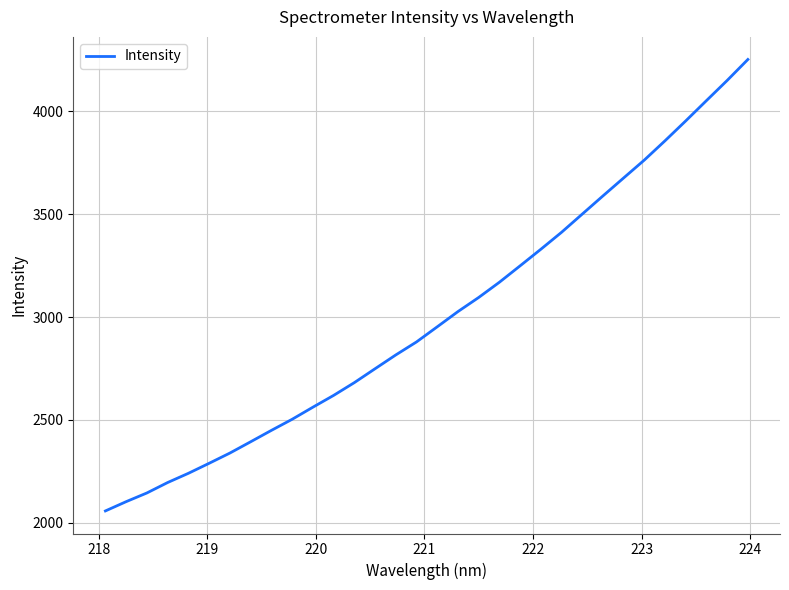

What is the maximum value shown in the chart?

4252.9